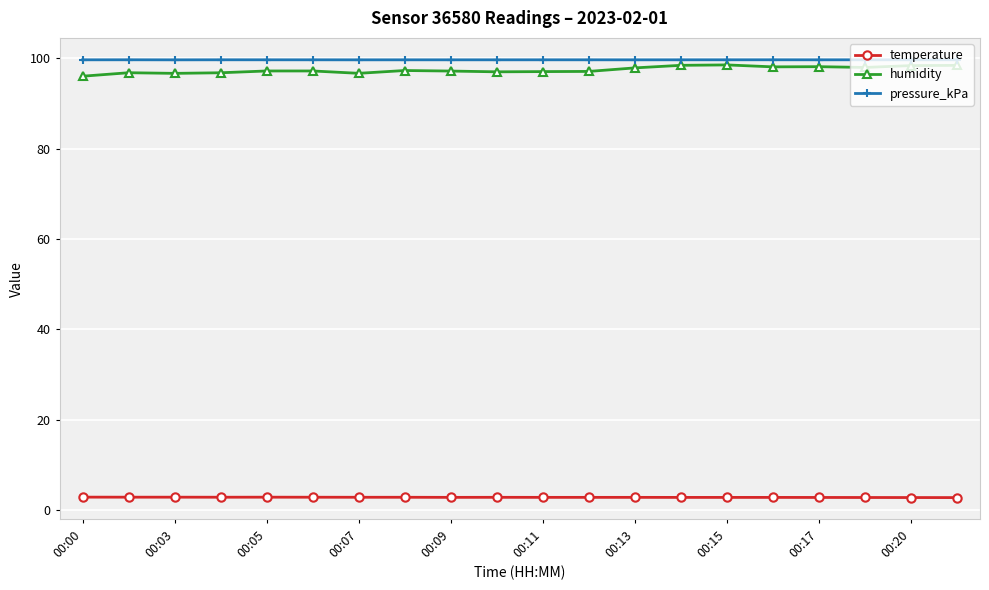

What is the value of the temperature point at the 6th from the left?

2.8